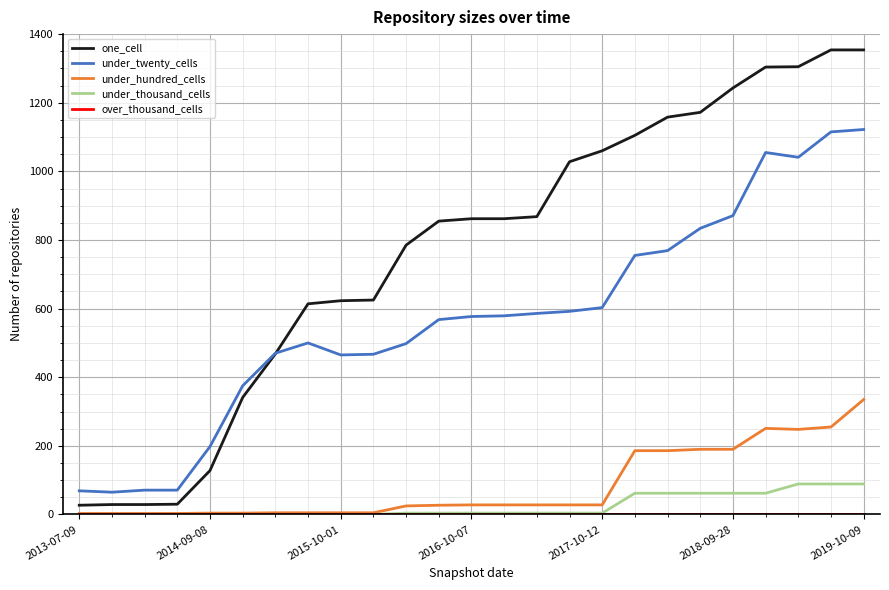

True or false: under_twenty_cells and one_cell cross at least once.

True